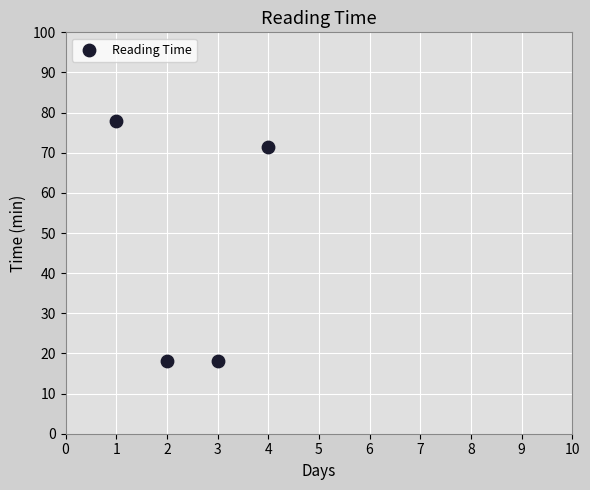

What Y value in the scatter plot is closest to 48?

71.4